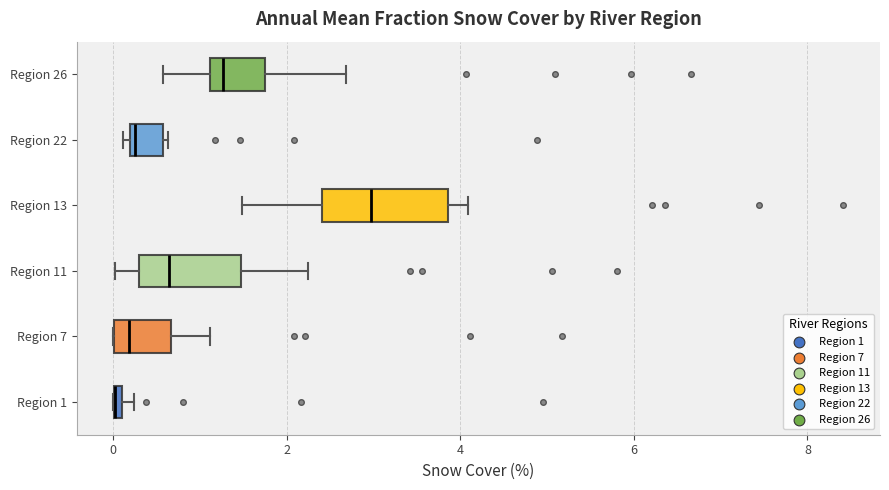

Where is the left edge of the box for Region 1 on the x-axis? The values are not printed on the chart, so give them approximately, as read against the axis.

0.0